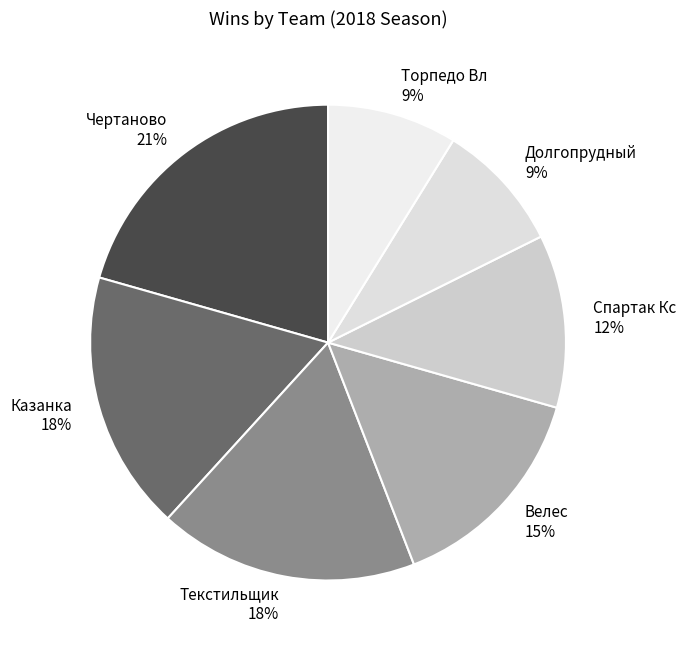

Is it true that Велес is 15% of the pie?

True